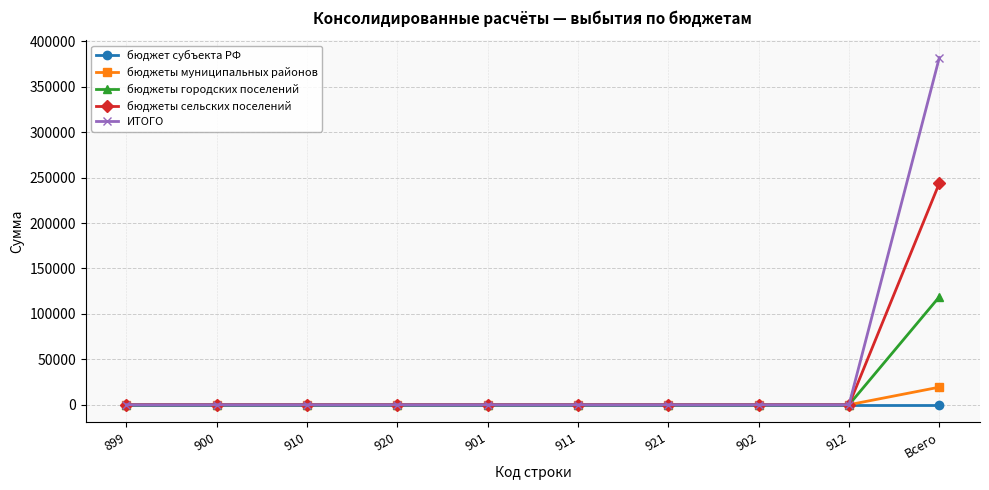

At which category is the sum across all series the highest?

Всего